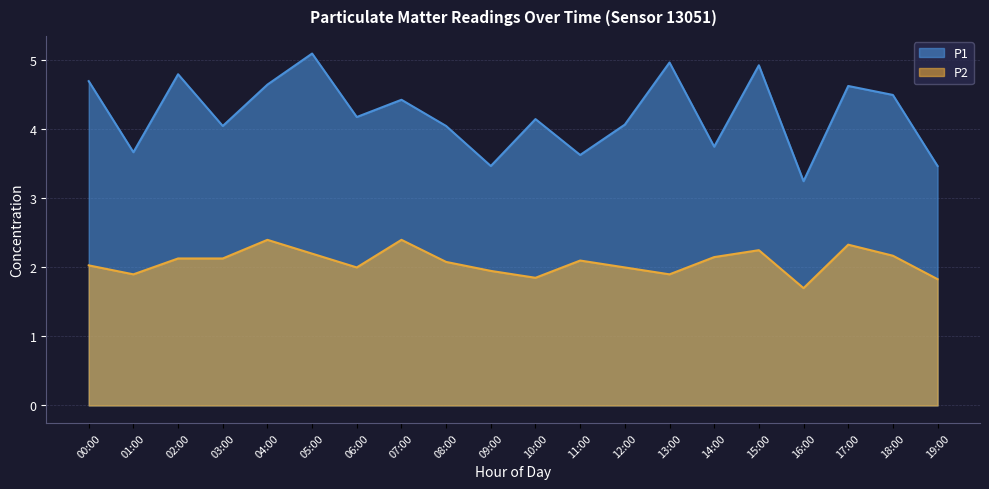

Reading left to right, transcribe all the data shown in this chart.

P1: 4.7	3.7	4.8	4.0	4.7	5.1	4.2	4.4	4.0	3.5	4.2	3.6	4.1	5.0	3.8	4.9	3.2	4.6	4.5	3.5
P2: 2.0	1.9	2.1	2.1	2.4	2.2	2.0	2.4	2.1	1.9	1.9	2.1	2.0	1.9	2.1	2.2	1.7	2.3	2.2	1.8